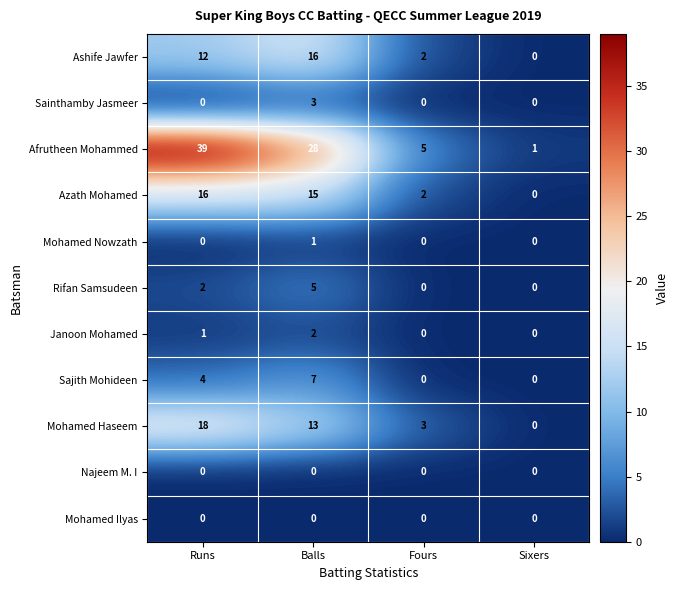

Is it true that Sajith Mohideen equals 0 at Sixers?

True